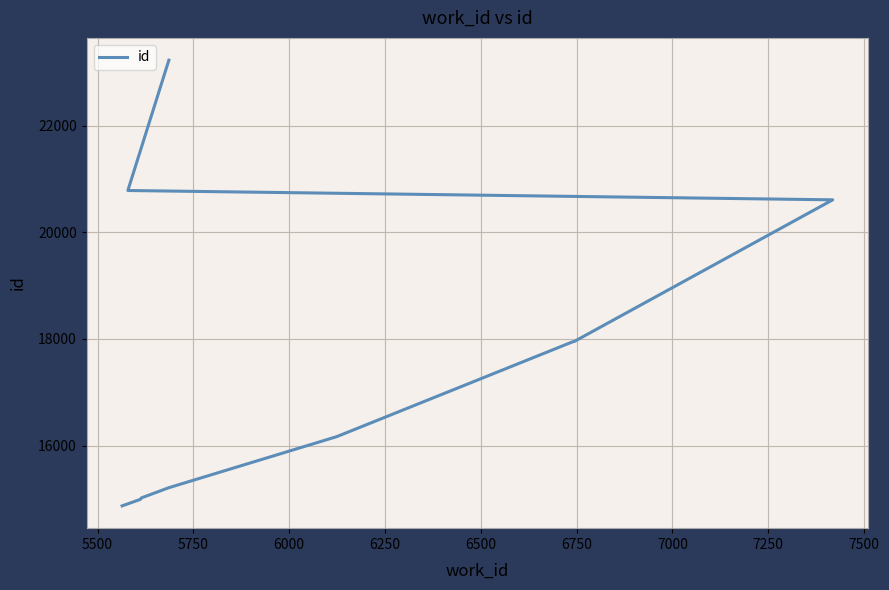

At which label is the value closest to 19047?

6750